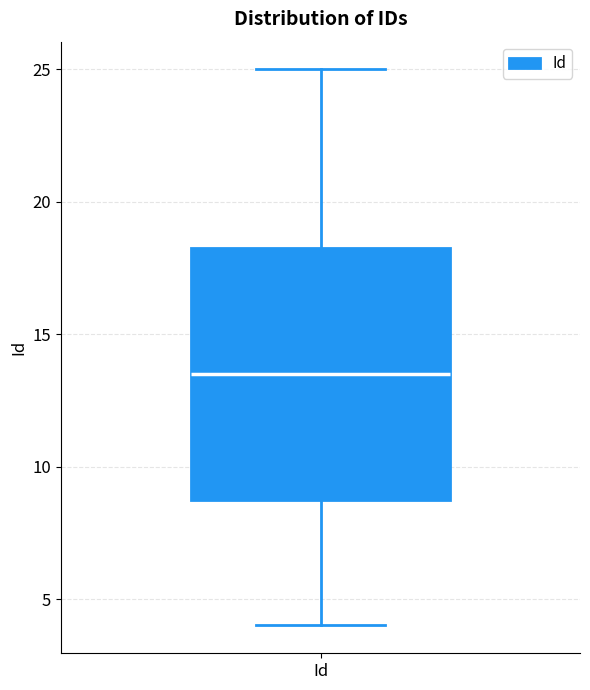

Where is the upper edge of the box for Id on the y-axis? The values are not printed on the chart, so give them approximately, as read against the axis.

18.5